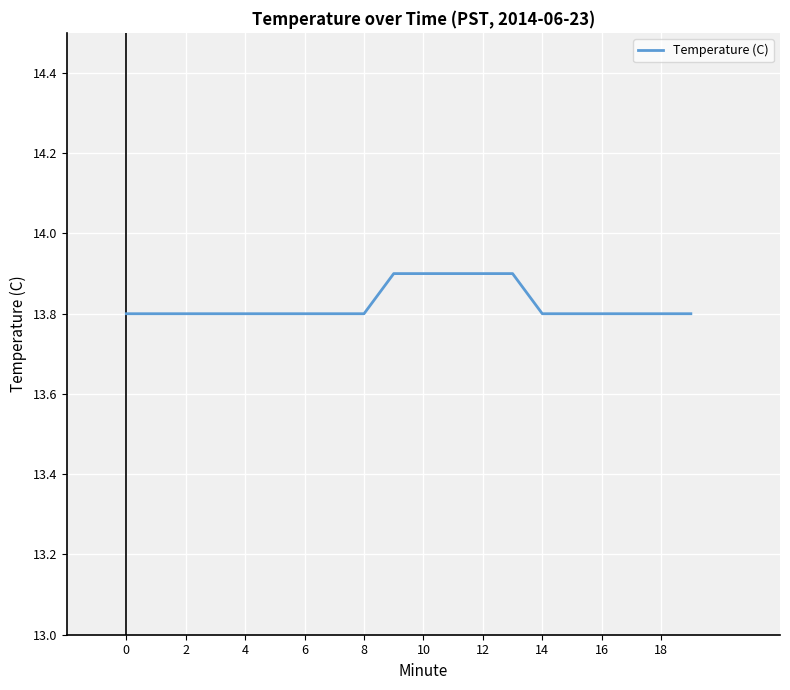

What is the greatest value displayed?

13.9